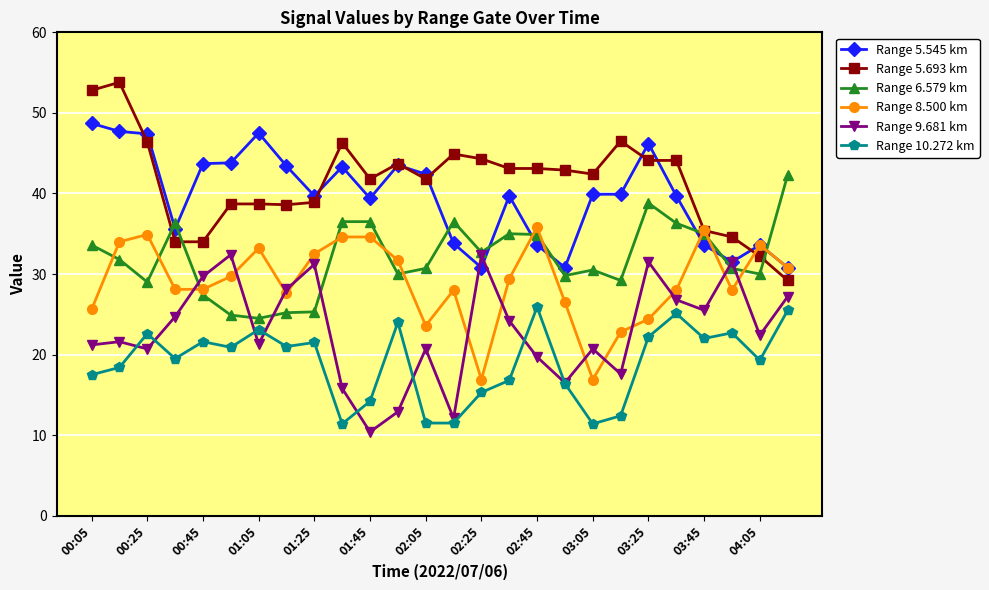

What is the value of the Range 5.545 km point at the 2nd from the left?

47.7